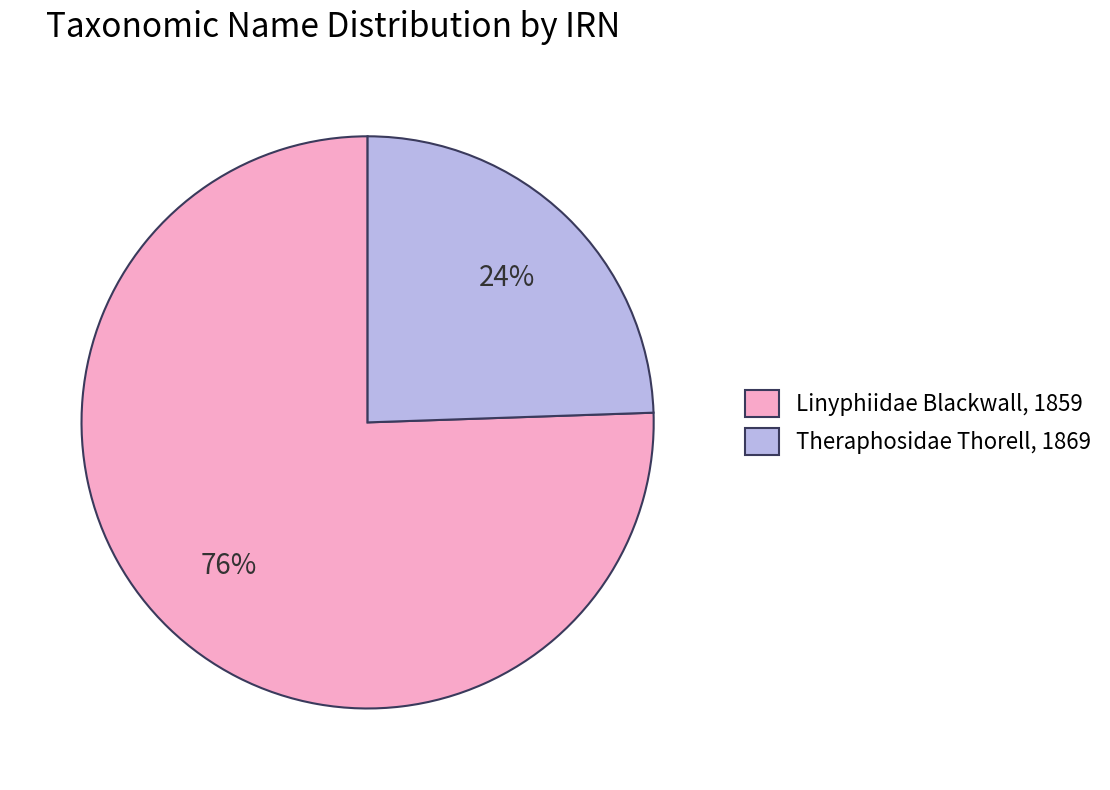

Is the sum of Linyphiidae Blackwall, 1859 and Theraphosidae Thorell, 1869 greater than half?

Yes